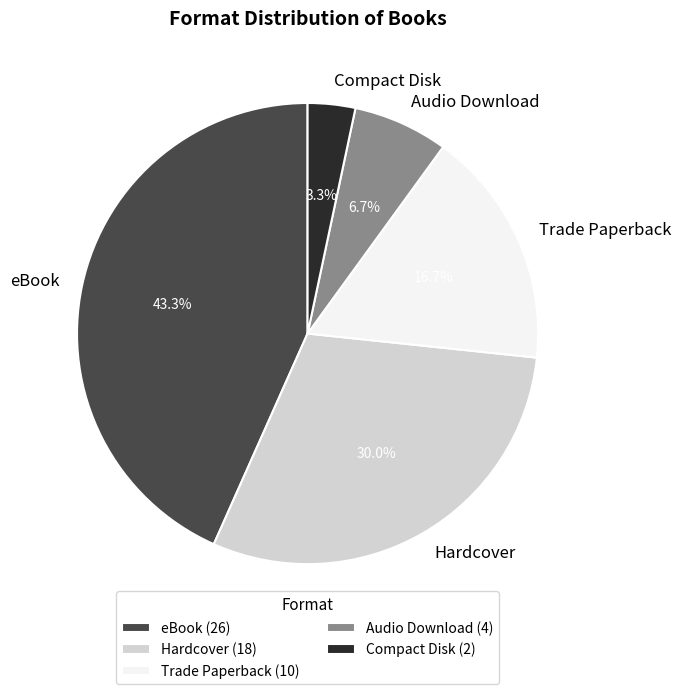

Is there any slice that represents more than half of the pie?

No